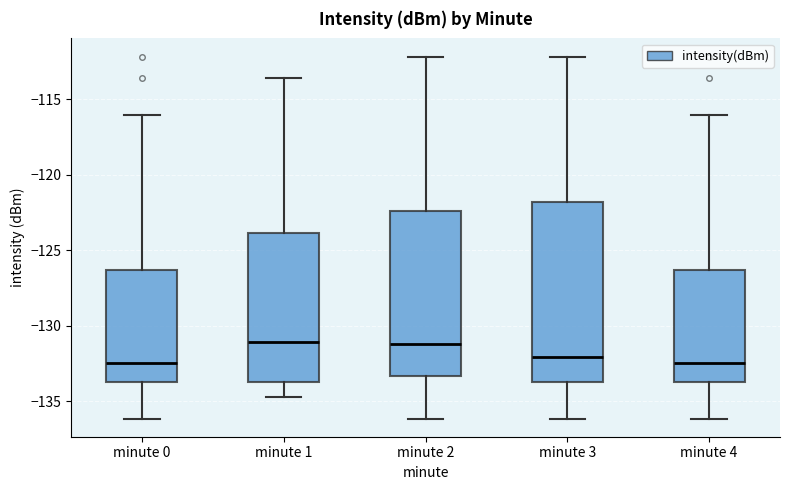

Which box is the tallest, from its lower edge to its upper edge?

minute 3